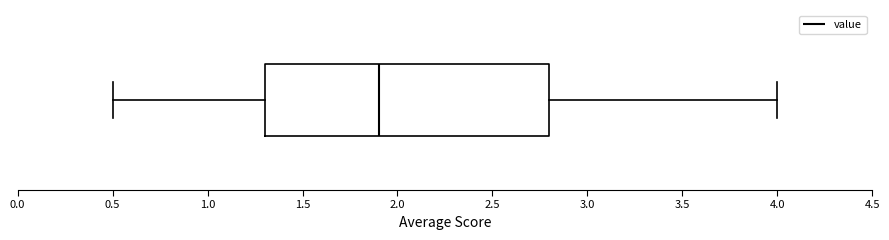

Transcribe this box plot: give where the median line is, the range the box spans, and where the two whiskers end, as read against the x-axis. The values are not printed on the chart, so give them approximately, as read against the axis.

median 1.9, box 1.3 to 2.8, whiskers 0.5 to 4.0